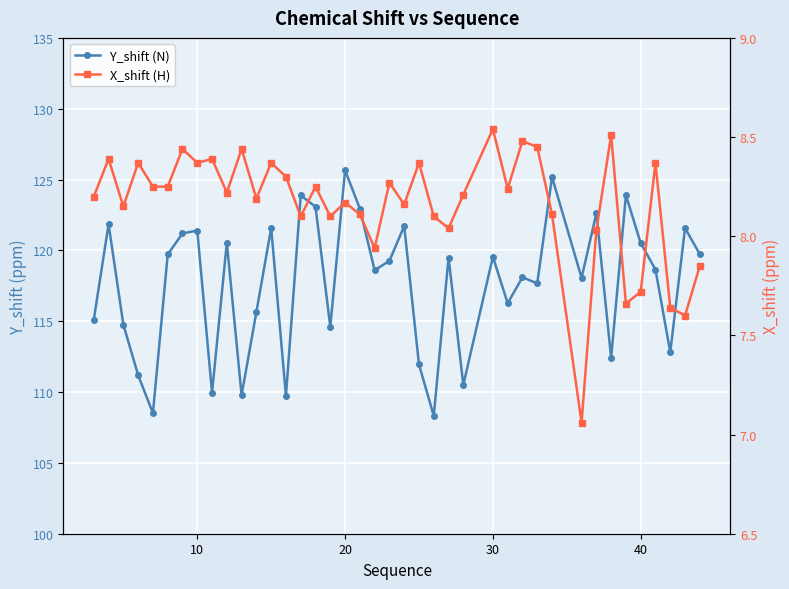

Which series has the largest total across all categories?

Y_shift (N)